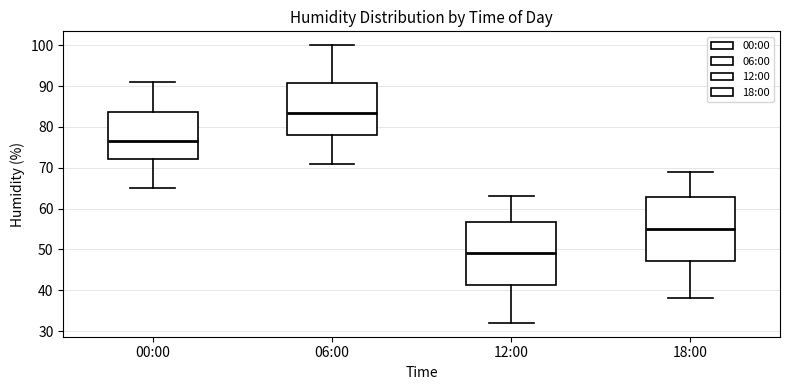

Reading left to right, read every box against the y-axis: the position of its median line, the range the box covers, and the ends of its whiskers. The values are not printed on the chart, so give them approximately, as read against the axis.

00:00: median 77, box 72 to 84, whiskers 65 to 91
06:00: median 84, box 78 to 91, whiskers 71 to 100
12:00: median 49, box 41 to 57, whiskers 32 to 63
18:00: median 55, box 47 to 63, whiskers 38 to 69